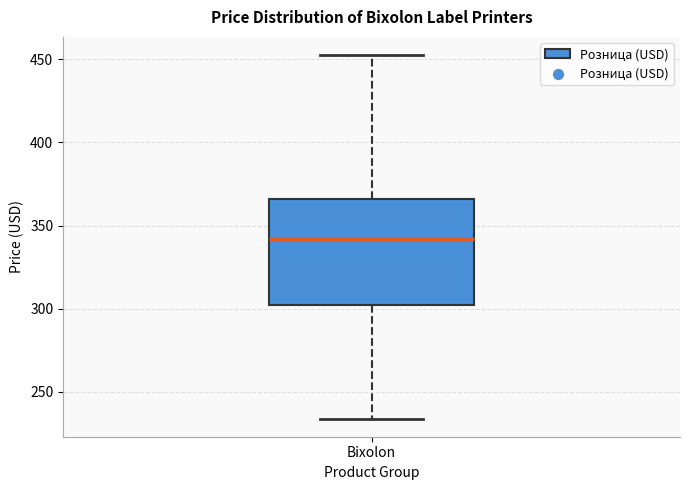

Read this box plot against the y-axis: the position of the median line, the range covered by the box, and the ends of both whiskers. The values are not printed on the chart, so give them approximately, as read against the axis.

median 340, box 300 to 365, whiskers 235 to 455